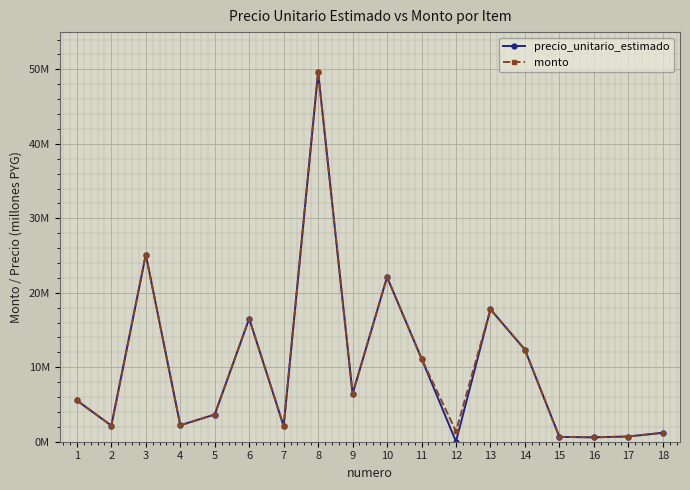

Reading left to right, list all the values displayed in this chart.

precio_unitario_estimado: 5.5	2.2	25.1	2.2	3.7	16.5	2.1	49.7	6.4	22.1	11.2	0.0	17.8	12.4	0.7	0.6	0.7	1.2
monto: 5.5	2.2	25.1	2.2	3.7	16.5	2.1	49.7	6.4	22.1	11.2	1.4	17.8	12.4	0.7	0.6	0.7	1.2